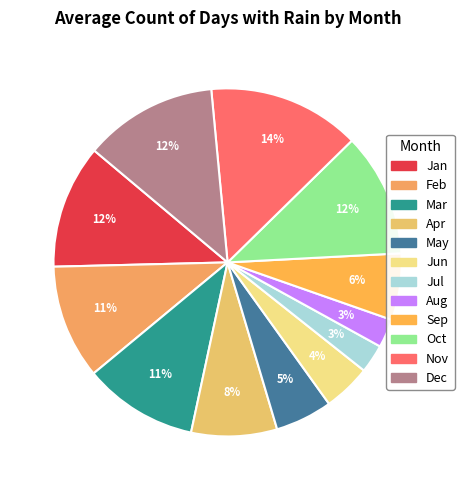

How many segments does this pie chart have?

12